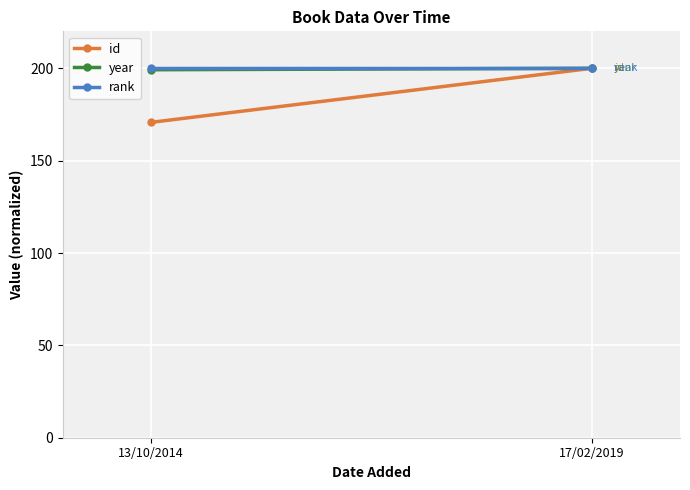

What is the sum of the rank values at 17/02/2019 and 13/10/2014?

400.0